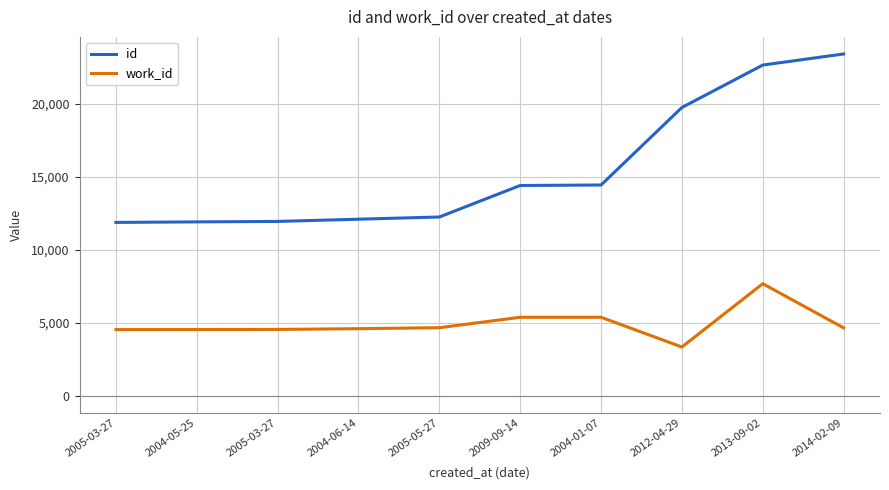

Which series changed the most between 2004-06-14 and 2009-09-14?

id